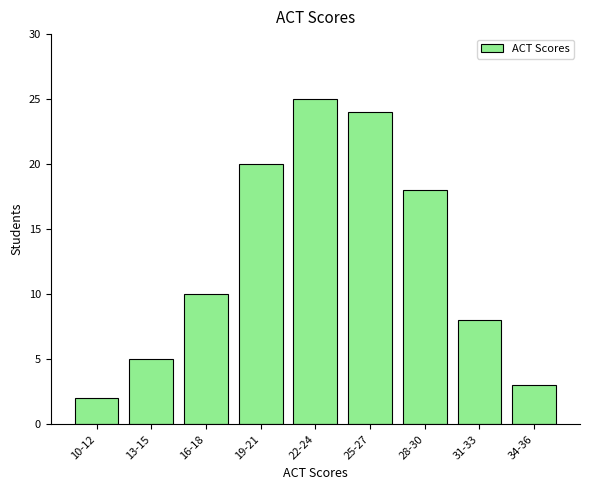

Reading left to right, extract all data points from this chart.

10-12=2	13-15=5	16-18=10	19-21=20	22-24=25	25-27=24	28-30=18	31-33=8	34-36=3